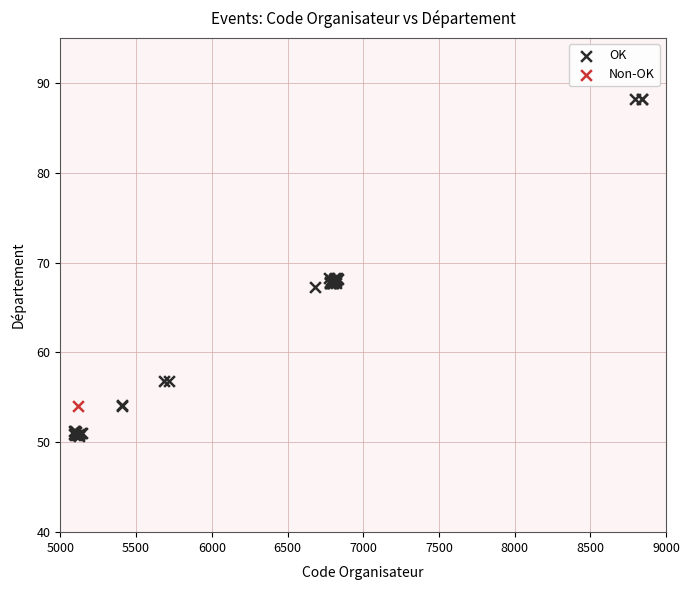

What are all the series names shown in the legend?

OK, Non-OK